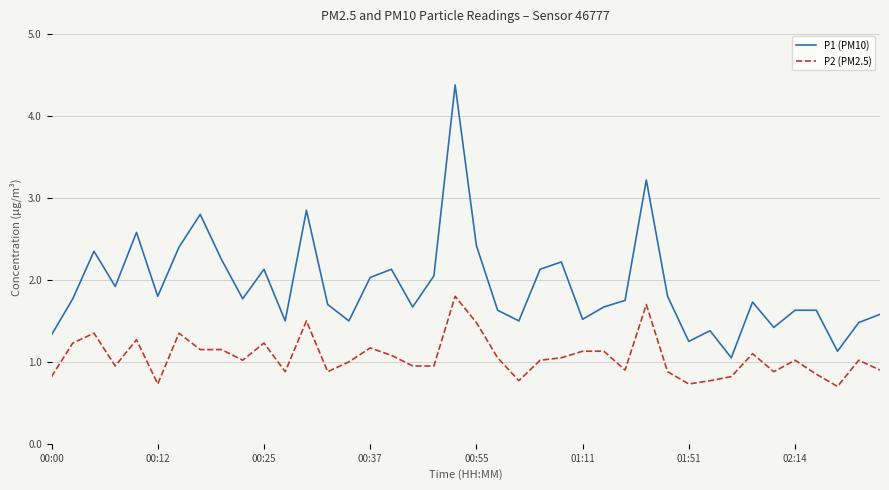

Rank the series by their average value, from highest to lowest.

P1 (PM10), P2 (PM2.5)